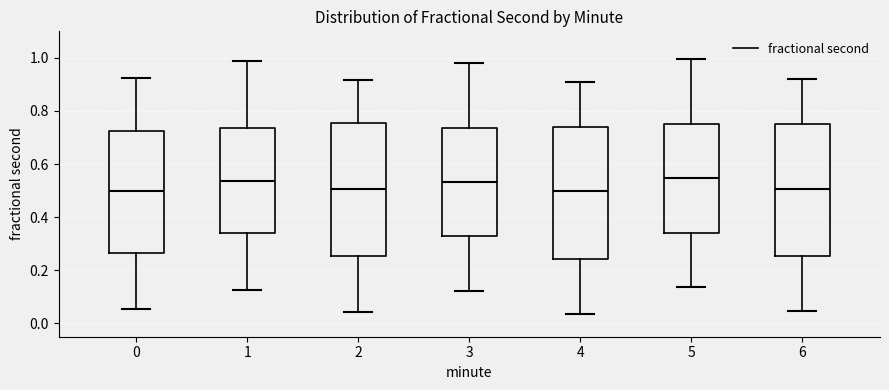

Reading left to right, transcribe this box plot: for each box, give where its median line is, the range the box spans, and where its two whiskers end, as read against the y-axis. The values are not printed on the chart, so give them approximately, as read against the axis.

0: median 0.50, box 0.26 to 0.72, whiskers 0.06 to 0.92
1: median 0.54, box 0.34 to 0.74, whiskers 0.12 to 0.98
2: median 0.50, box 0.26 to 0.76, whiskers 0.04 to 0.92
3: median 0.54, box 0.32 to 0.74, whiskers 0.12 to 0.98
4: median 0.50, box 0.24 to 0.74, whiskers 0.04 to 0.90
5: median 0.54, box 0.34 to 0.74, whiskers 0.14 to 1.00
6: median 0.50, box 0.26 to 0.76, whiskers 0.04 to 0.92